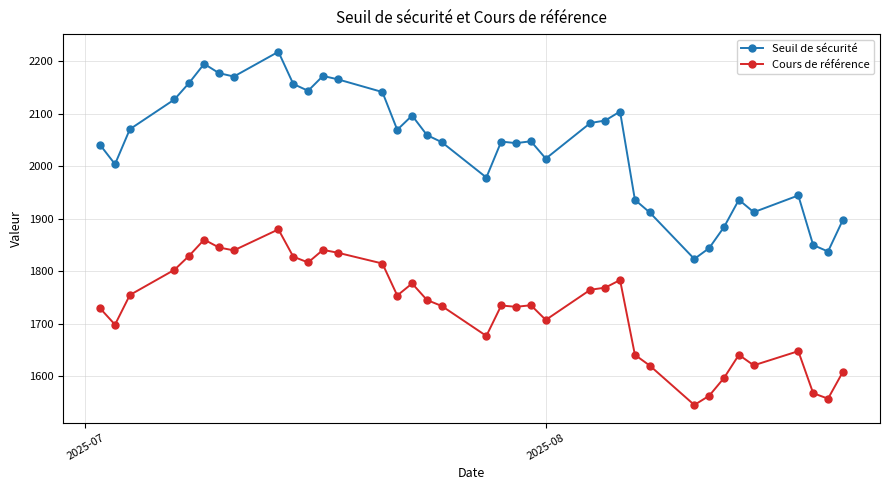

True or false: Cours de référence has more than 1 interior local peaks.

True